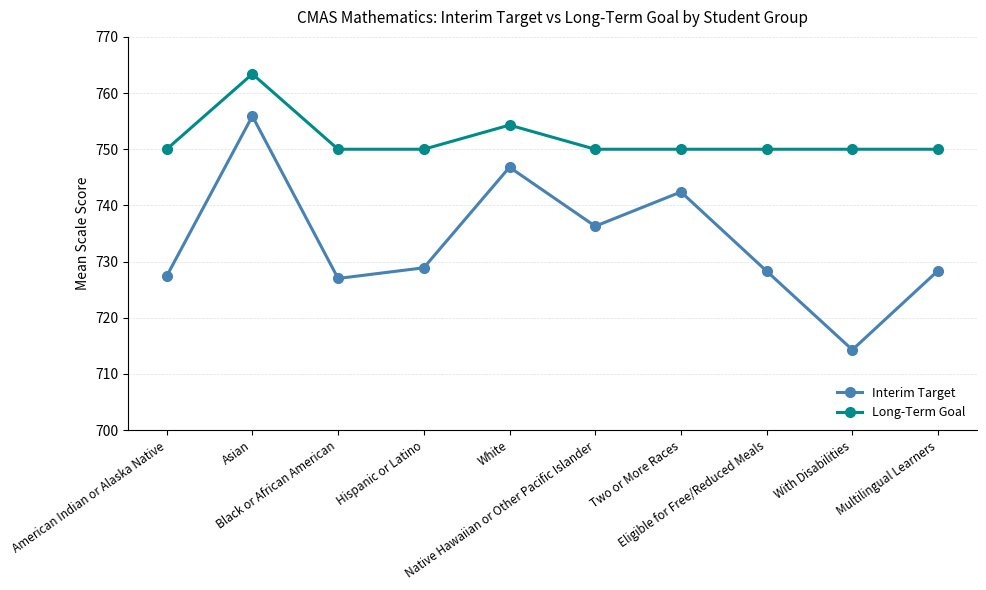

At how many categories does at least one series exceed 725?

10